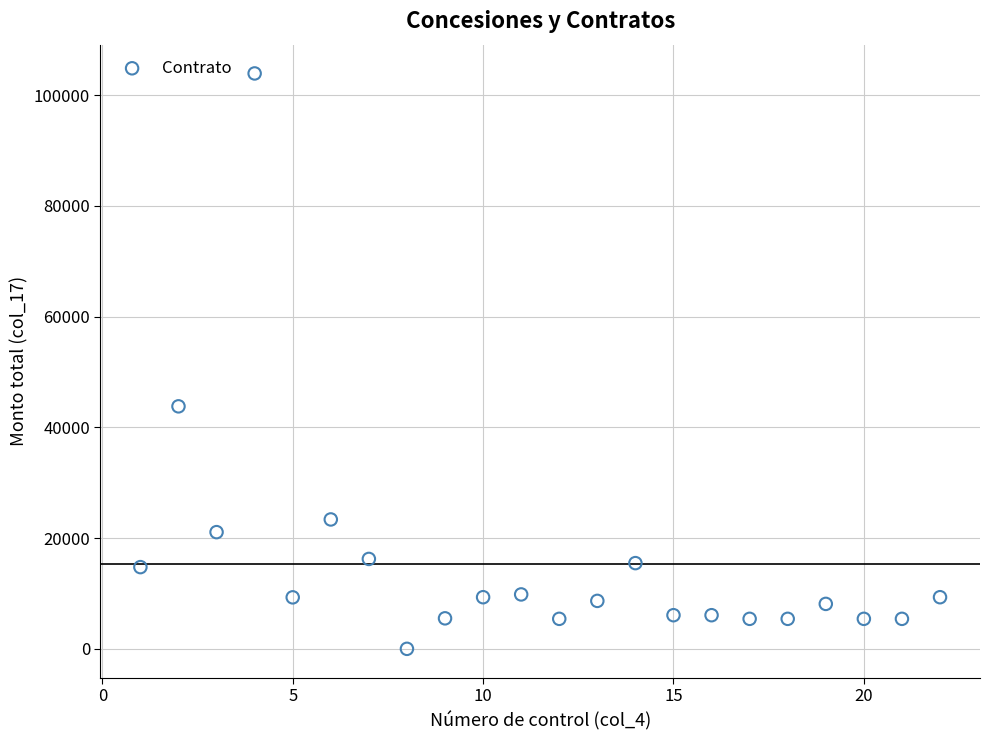

What is the range of Y values (max minus min)?

103943.8